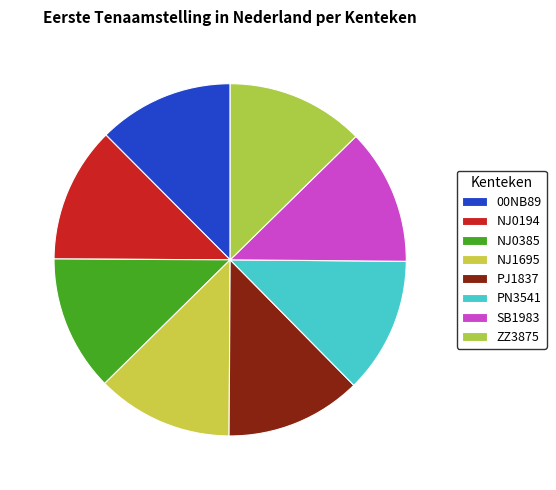

To the nearest percent, what is the average slice percentage?

12%